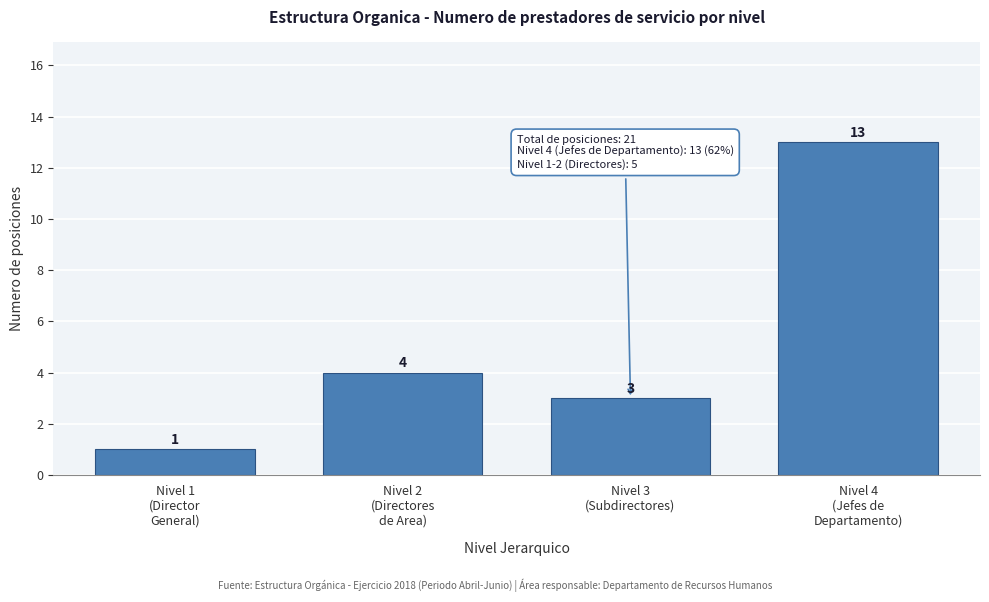

Reading left to right, what are all the values shown in this chart?

1	4	3	13